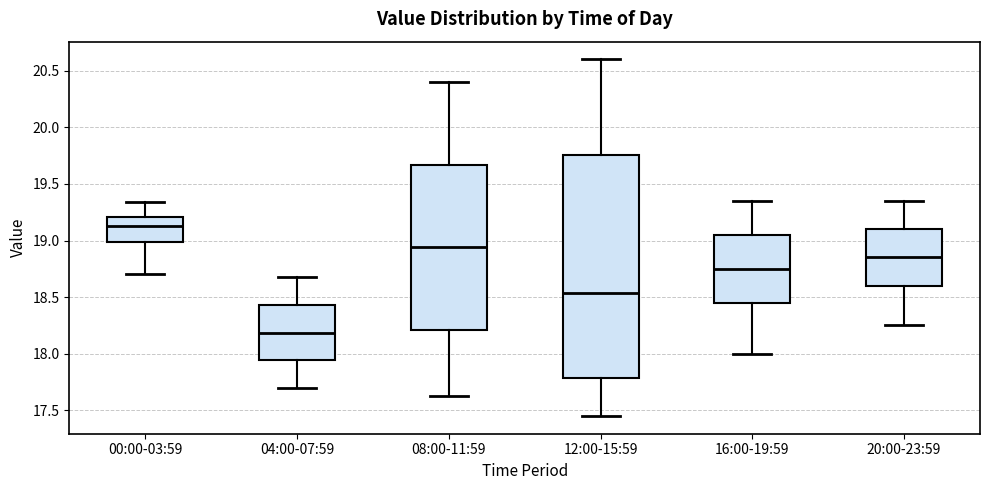

Which box has the highest median line?

00:00-03:59